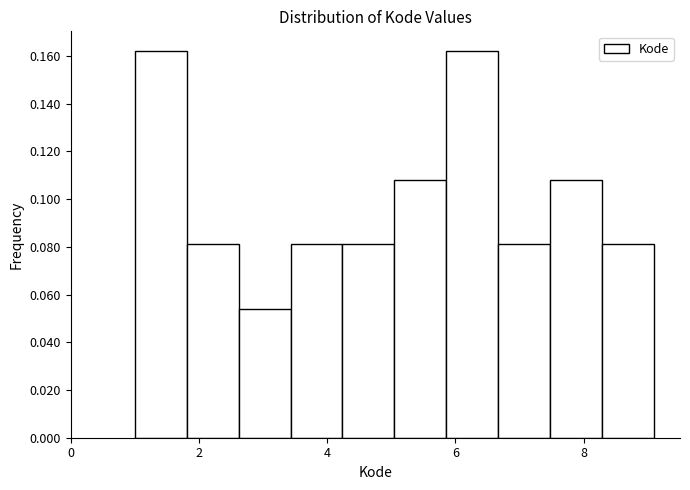

Reading left to right, transcribe this chart: for each bar, give the range it covers on the x-axis and its height. Neither the bar edges nor the heights are printed on the chart, so give them approximately, as read against the axes.

1.0 to 1.8: 0.162
1.8 to 2.6: 0.082
2.6 to 3.4: 0.054
3.4 to 4.2: 0.082
4.2 to 5.0: 0.082
5.0 to 5.8: 0.108
5.8 to 6.6: 0.162
6.6 to 7.4: 0.082
7.4 to 8.2: 0.108
8.2 to 9.2: 0.082